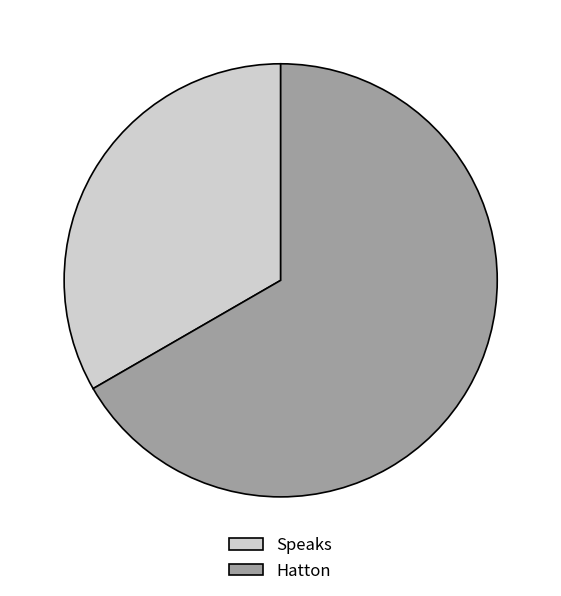

Is it true that Speaks is 33% of the pie?

True